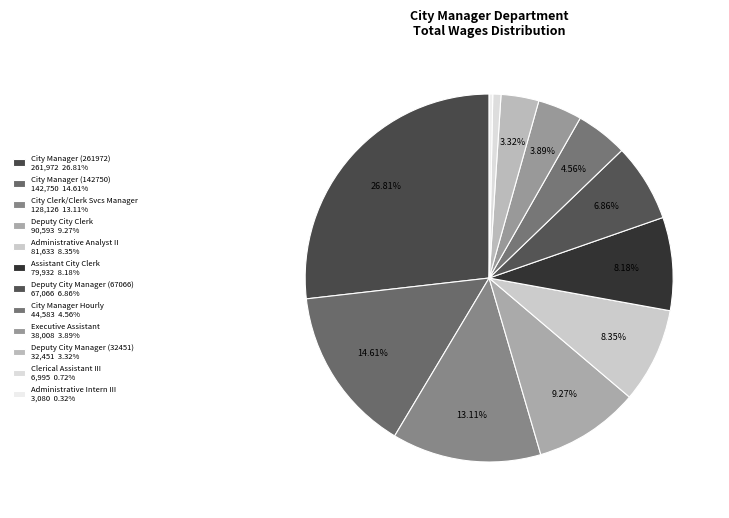

How many segments does this pie chart have?

12